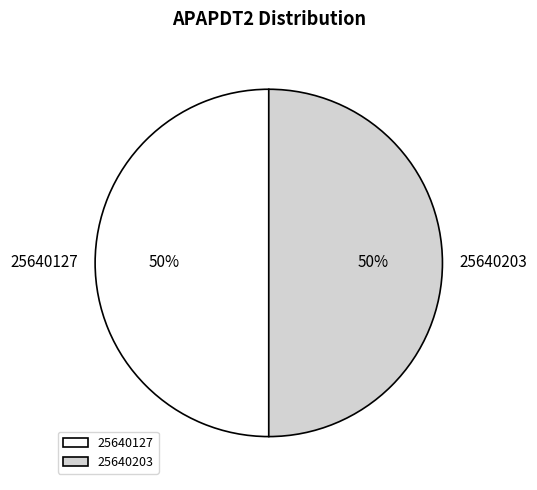

How many slices are in this pie chart?

2